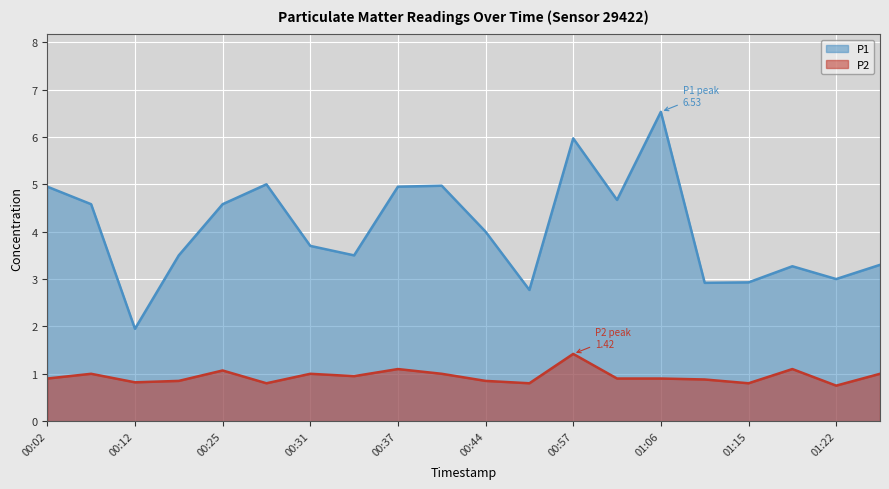

What position from the right is 01:03?

7